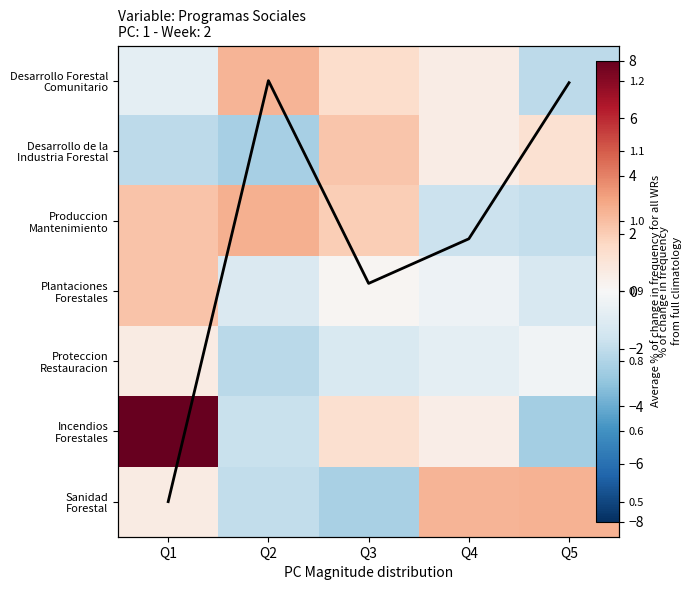

What is the sum of all Desarrollo Forestal Comunitario values?

1.9